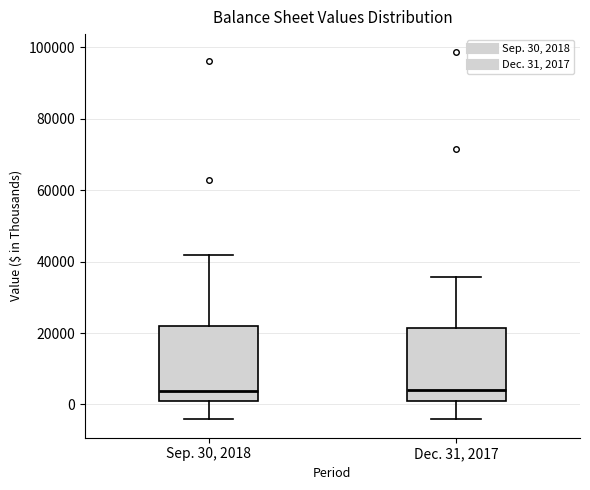

Reading left to right, transcribe this box plot: for each box, give where its median line is, the range the box spans, and where its two whiskers end, as read against the y-axis. The values are not printed on the chart, so give them approximately, as read against the axis.

Sep. 30, 2018: median 4000, box 2000 to 22000, whiskers -4000 to 42000
Dec. 31, 2017: median 4000, box 0 to 22000, whiskers -4000 to 36000